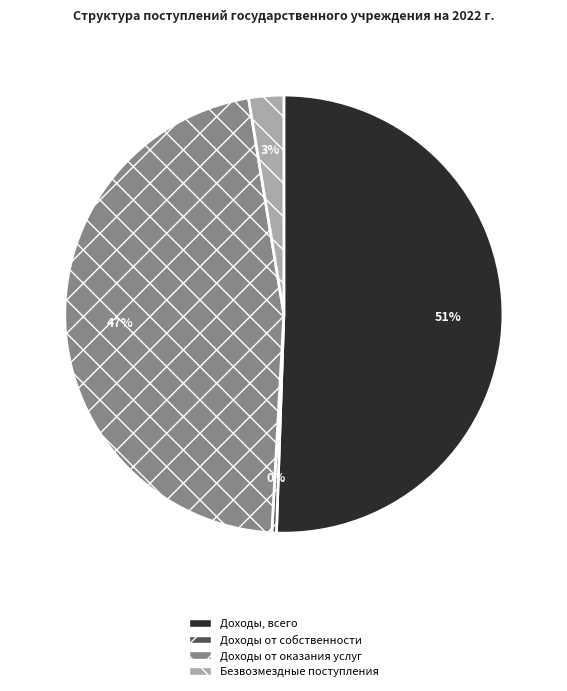

Count the number of slices in the pie.

4